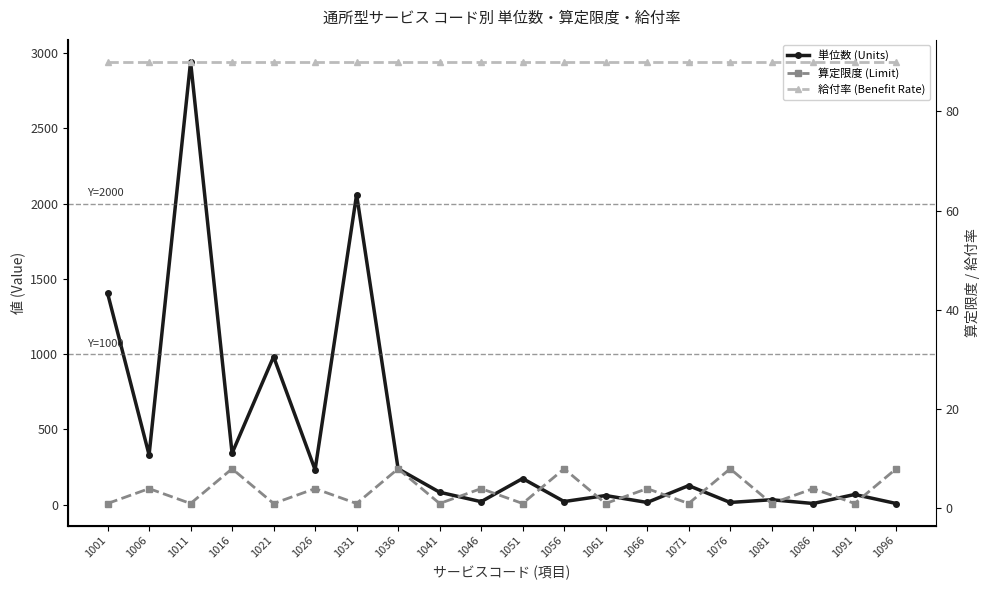

How many 算定限度 (Limit) values are between 1 and 8?

20